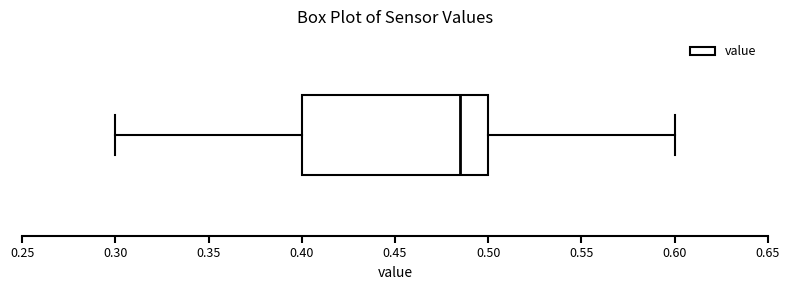

Read this box plot against the x-axis: the position of the median line, the range covered by the box, and the ends of both whiskers. The values are not printed on the chart, so give them approximately, as read against the axis.

median 0.485, box 0.400 to 0.500, whiskers 0.300 to 0.600